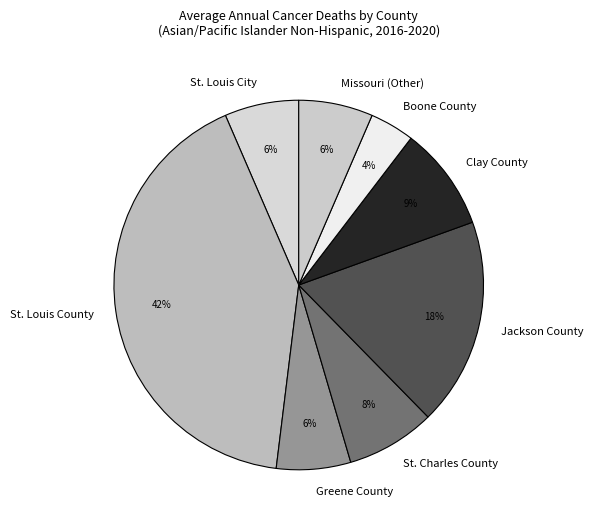

Between Clay County and Jackson County, which is larger?

Jackson County